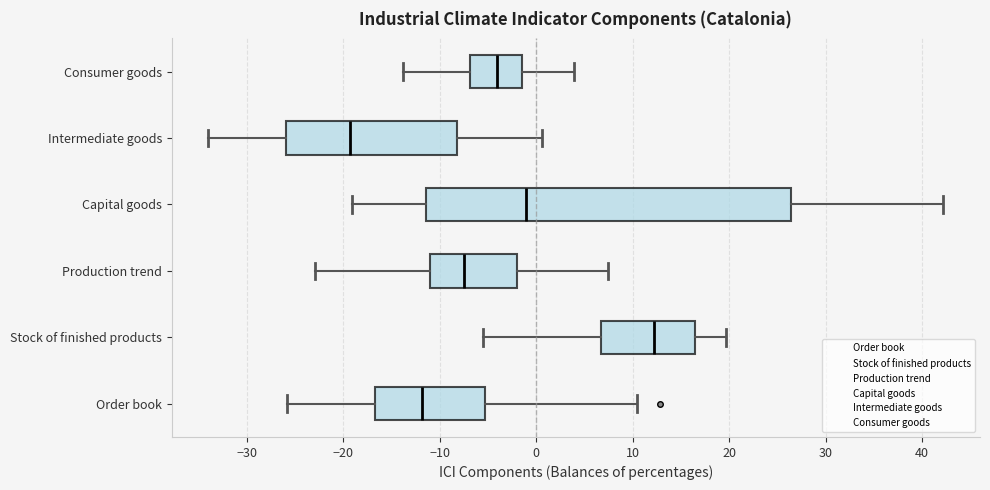

Which box has the furthest to the right median line?

Stock of finished products